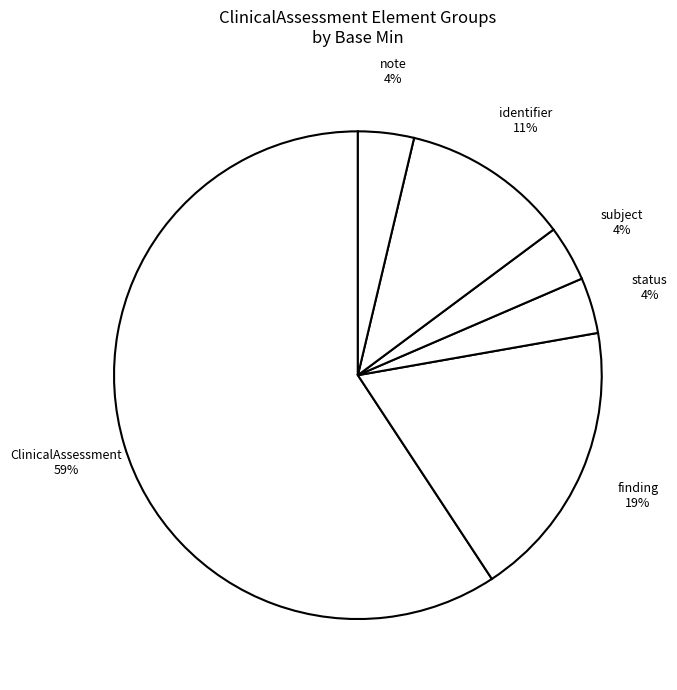

How many segments does this pie chart have?

6